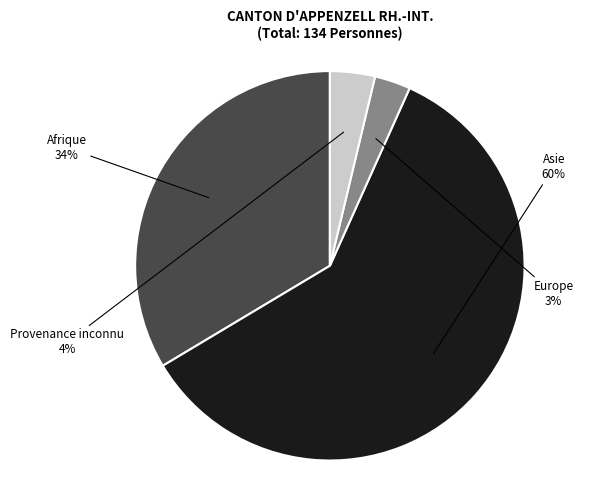

What percentage is the Europe slice, to the nearest percent?

3%